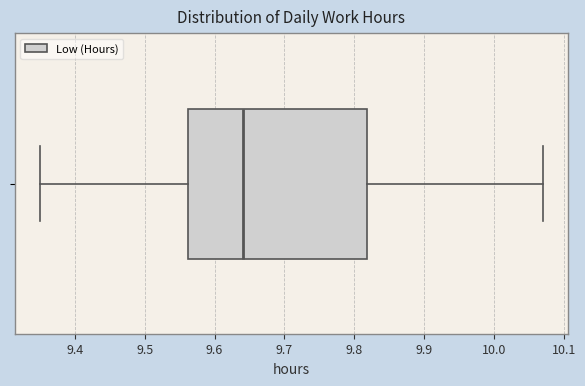

Read this box plot against the x-axis: the position of the median line, the range covered by the box, and the ends of both whiskers. The values are not printed on the chart, so give them approximately, as read against the axis.

median 9.64, box 9.56 to 9.82, whiskers 9.35 to 10.07